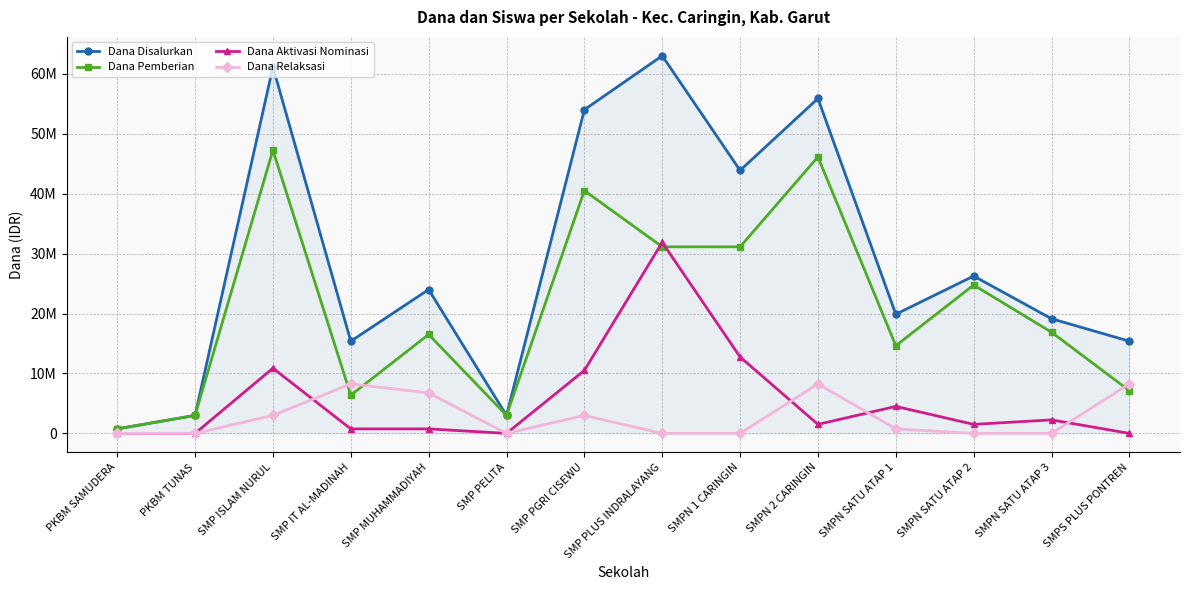

Which series has the widest spread of values?

Dana Disalurkan